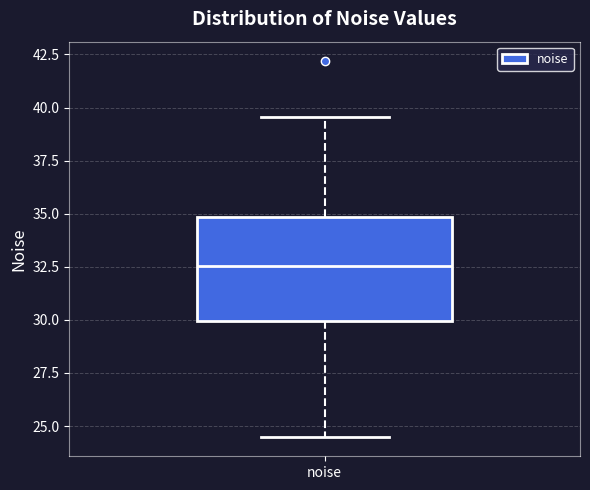

Read this box plot against the y-axis: the position of the median line, the range covered by the box, and the ends of both whiskers. The values are not printed on the chart, so give them approximately, as read against the axis.

median 32.5, box 30.0 to 35.0, whiskers 24.5 to 39.5